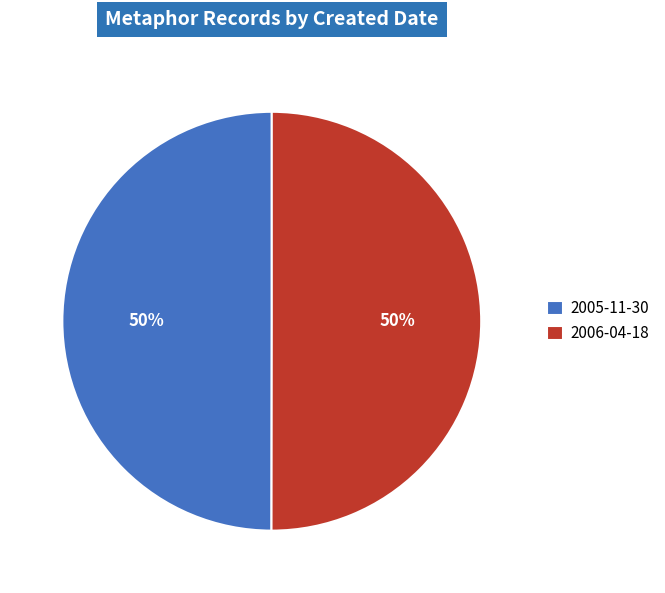

How many segments does this pie chart have?

2